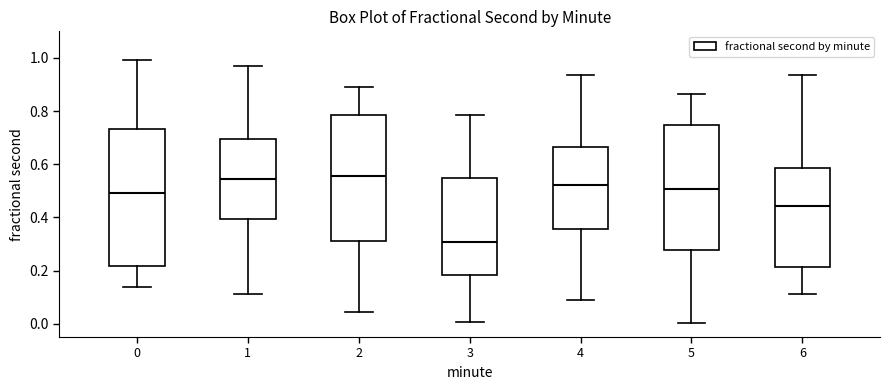

Where does the upper whisker of the box at x = 6 end on the y-axis? The values are not printed on the chart, so give them approximately, as read against the axis.

0.94